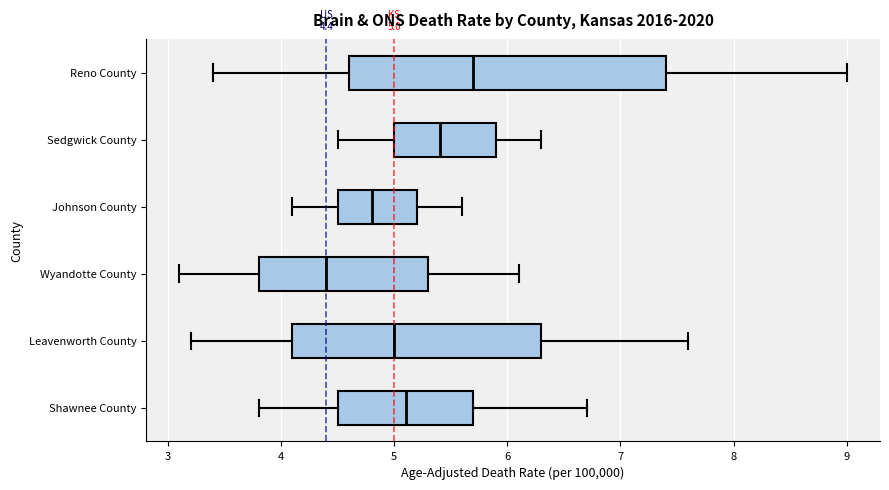

Which box's median line is the furthest to the right?

Reno County